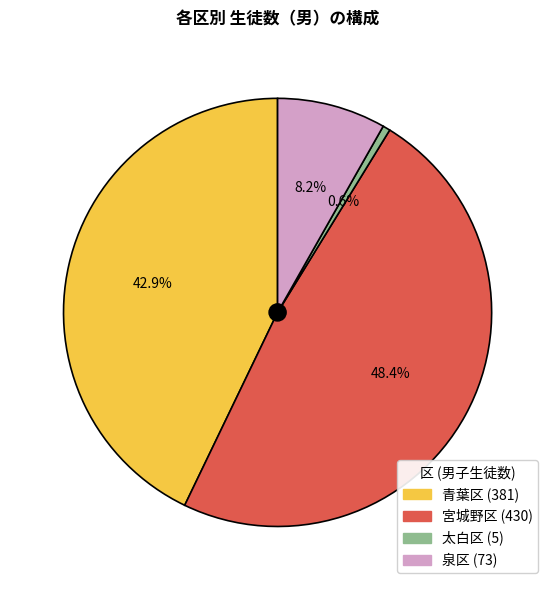

To the nearest percent, what is the average slice percentage?

25%